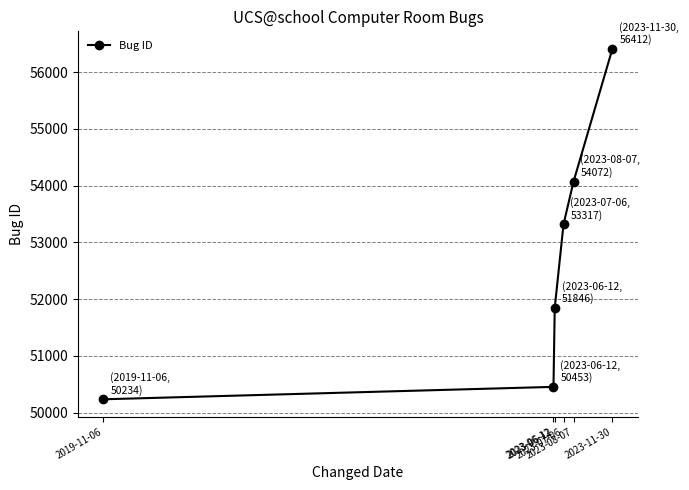

What is the minimum value shown in the chart?

50234